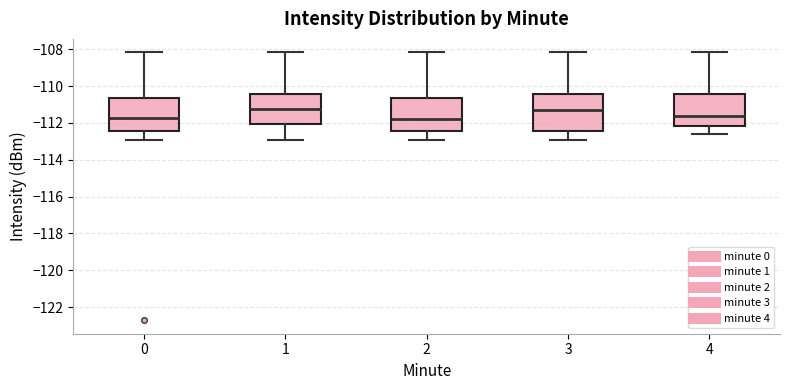

Reading left to right, transcribe this box plot: for each box, give where its median line is, the range the box spans, and where its two whiskers end, as read against the y-axis. The values are not printed on the chart, so give them approximately, as read against the axis.

0: median -111.8, box -112.4 to -110.6, whiskers -113.0 to -108.2
1: median -111.2, box -112.0 to -110.4, whiskers -113.0 to -108.2
2: median -111.8, box -112.4 to -110.6, whiskers -113.0 to -108.2
3: median -111.2, box -112.4 to -110.4, whiskers -113.0 to -108.2
4: median -111.6, box -112.2 to -110.4, whiskers -112.6 to -108.2